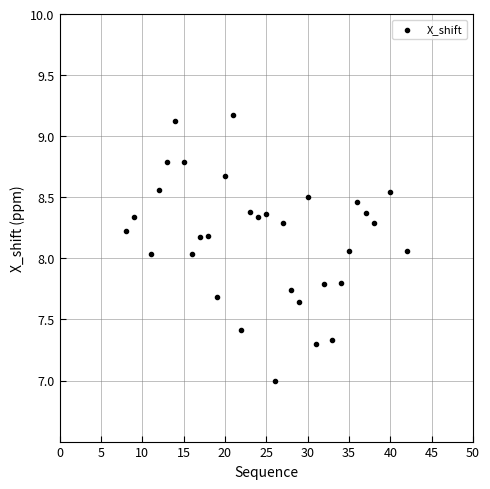

What is the range of X values (max minus min)?

34.0